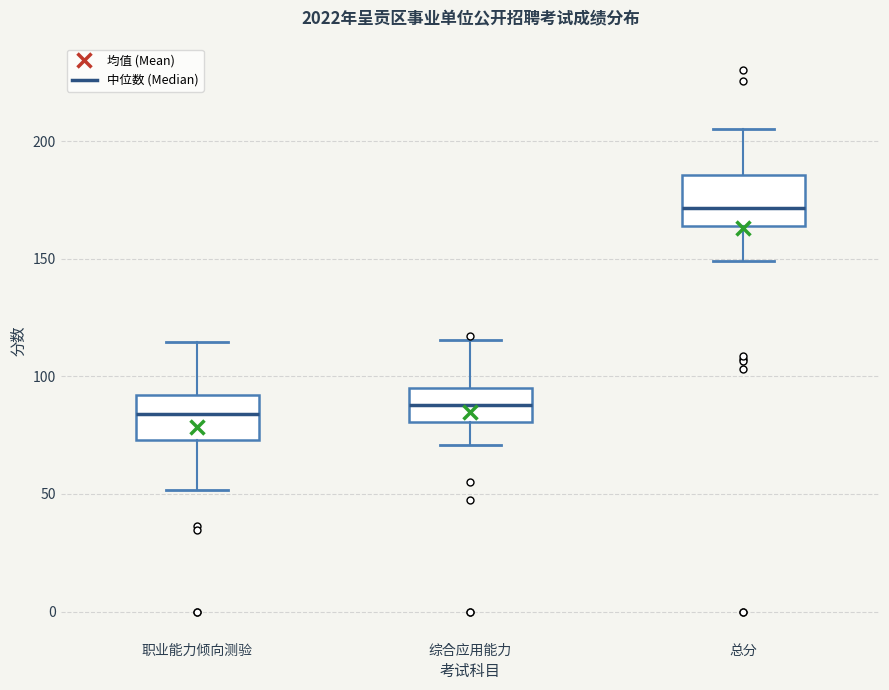

Where does the median line of the box for 综合应用能力 sit on the y-axis? The values are not printed on the chart, so give them approximately, as read against the axis.

90